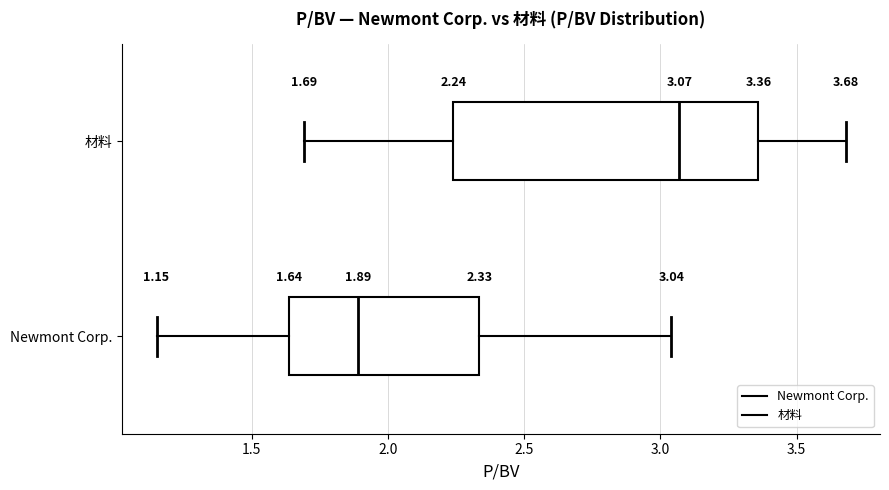

Which box's median line is the furthest to the right?

材料